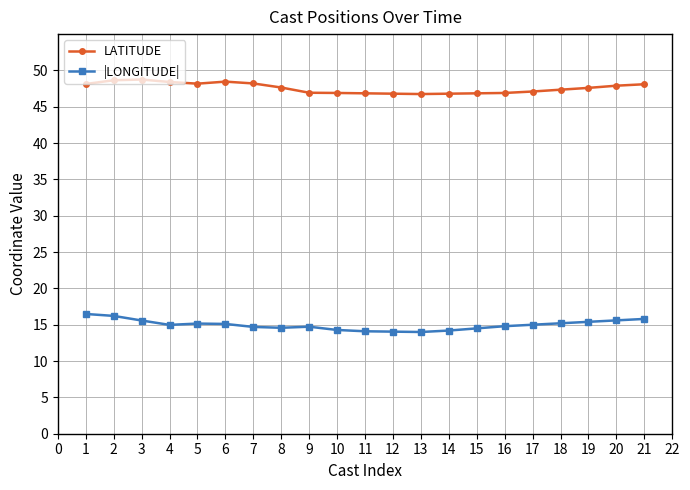

What is the value of the |LONGITUDE| point at the 17th from the left?

15.0